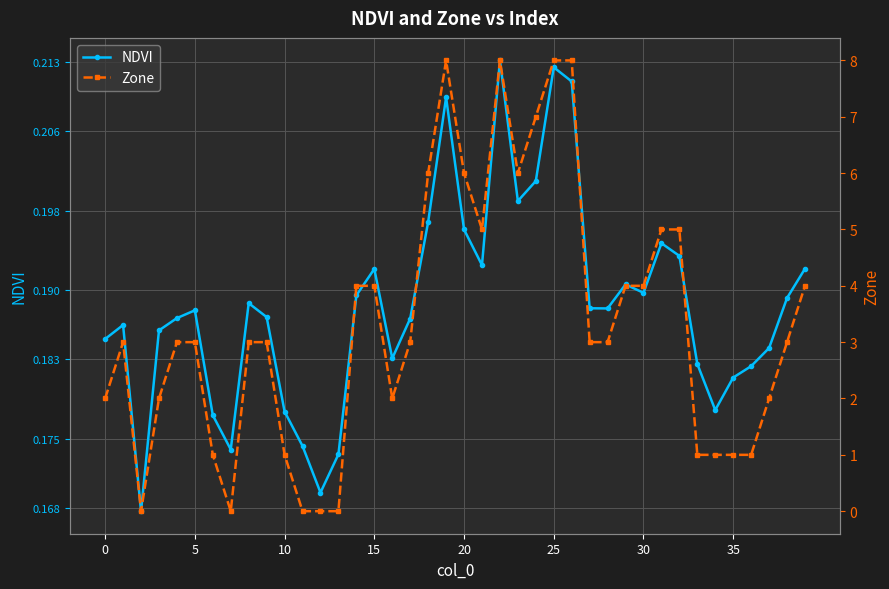

The value of NDVI at 34 is 0.2. True or false?

True